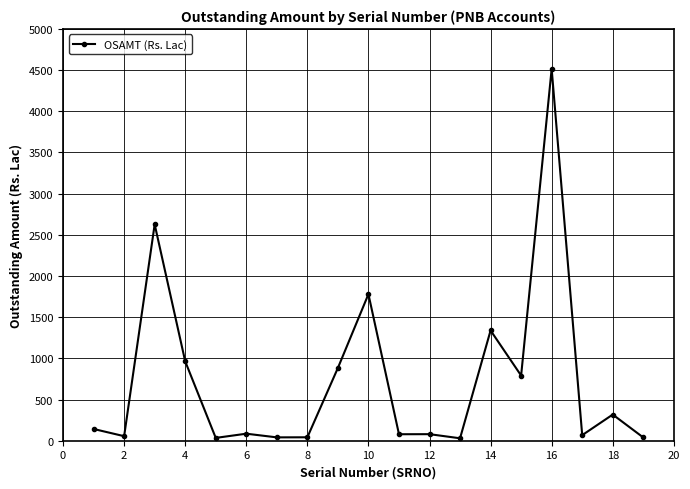

What is the sum of all values?

13911.1